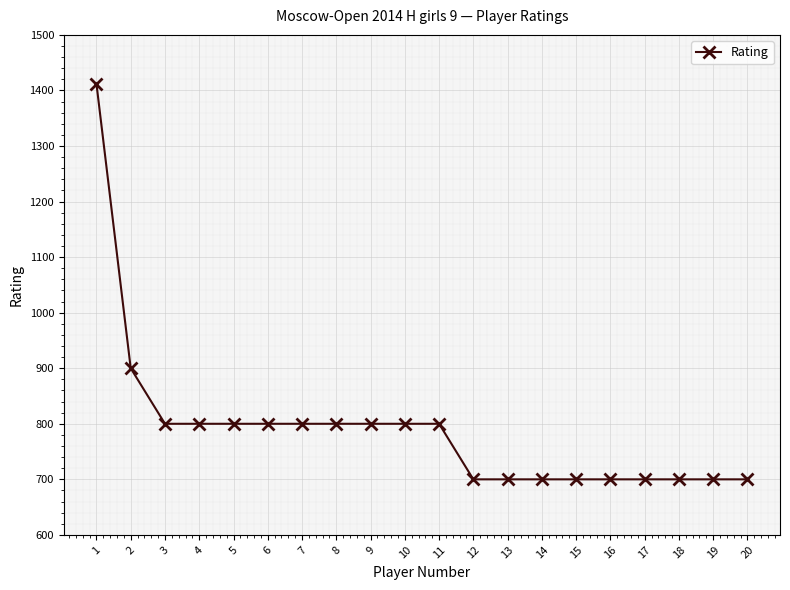

How many values are below 800?

9